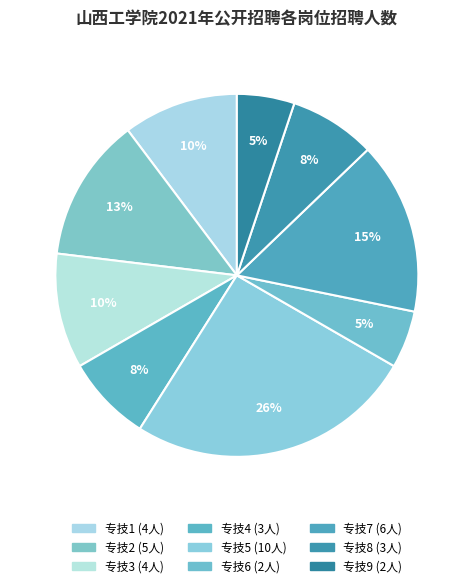

Approximately how many times larger is the value at 专技5 compared to 专技4?

3.3